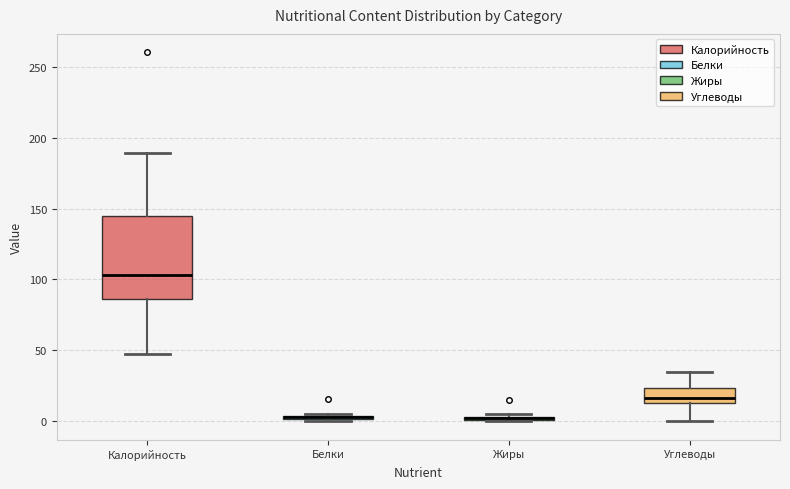

Which box is the tallest, from its lower edge to its upper edge?

Калорийность